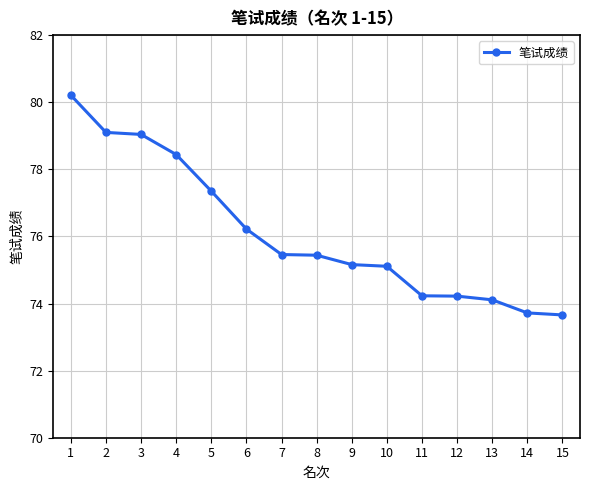

How many lines are shown in the chart?

1